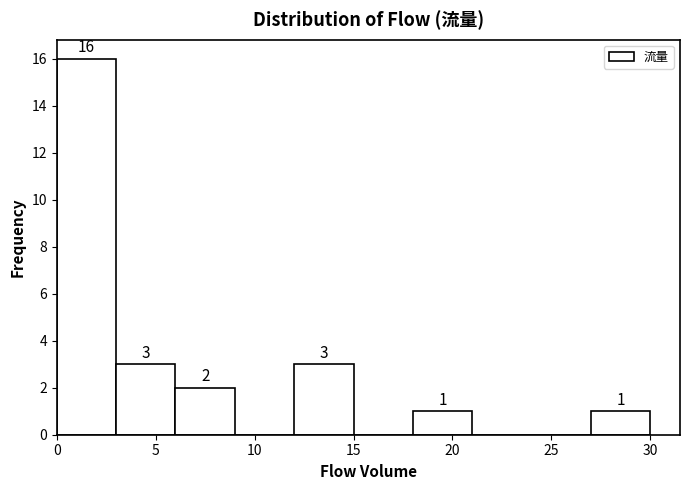

Over which range of the x-axis is the bar tallest?

0 to 3